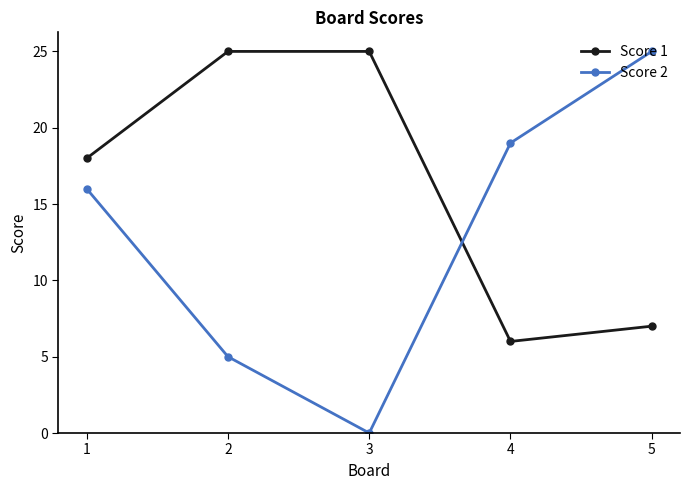

In Score 1, how many points are lower than both neighbors (excluding endpoints)?

1